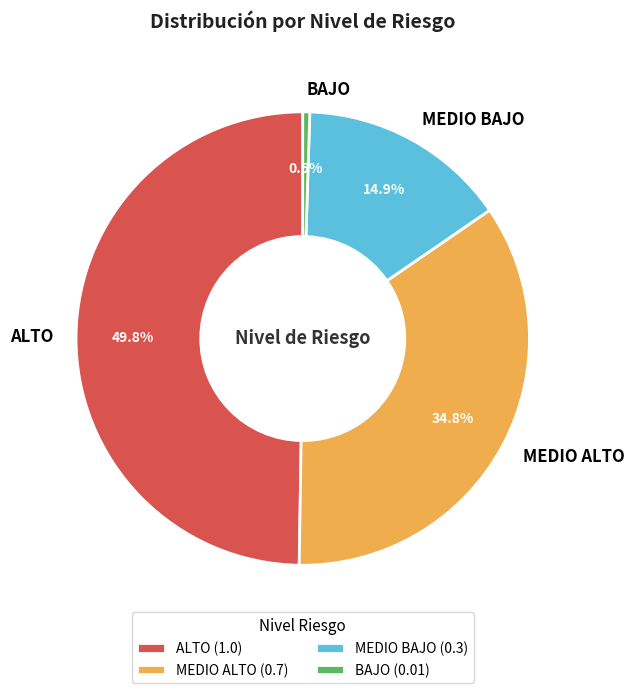

How much of the chart is everything except BAJO?

99.5%